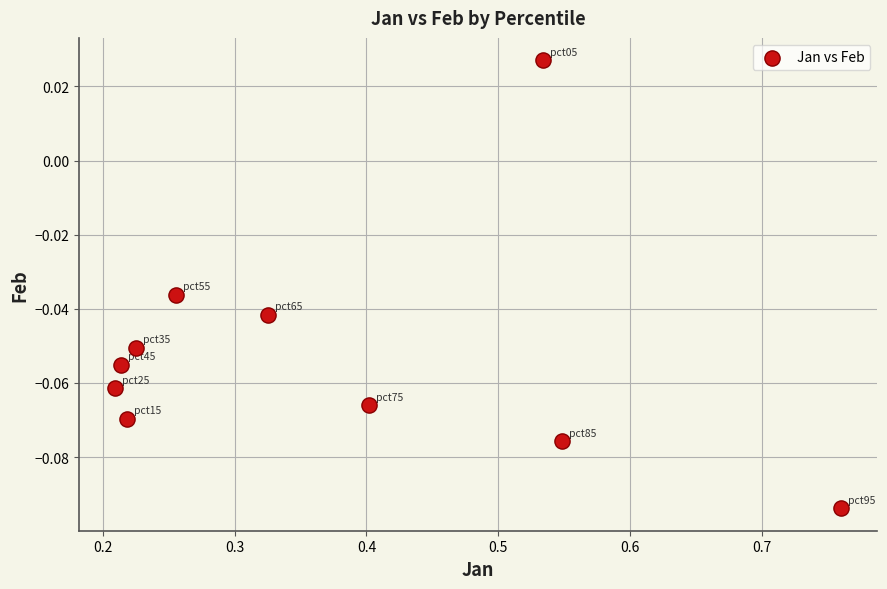

What is the range of X values (max minus min)?

0.6